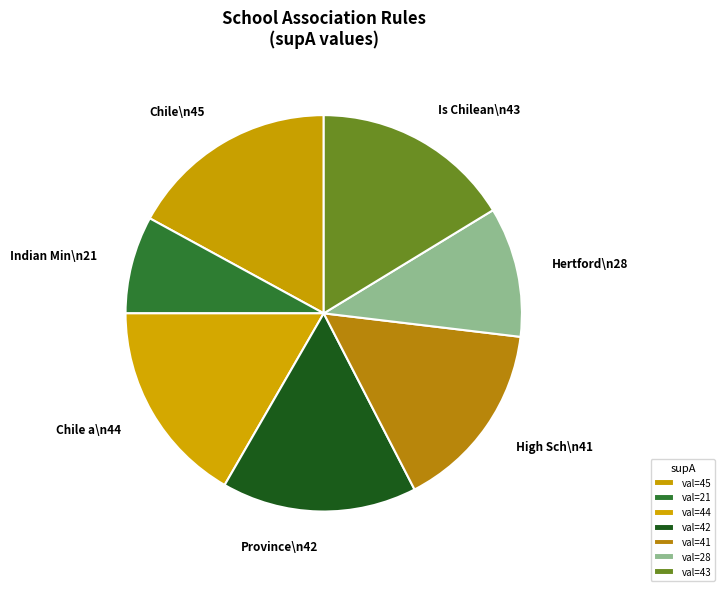

Approximately how many times larger is the value at High Sch\n41 compared to Is Chilean\n43?

1.0